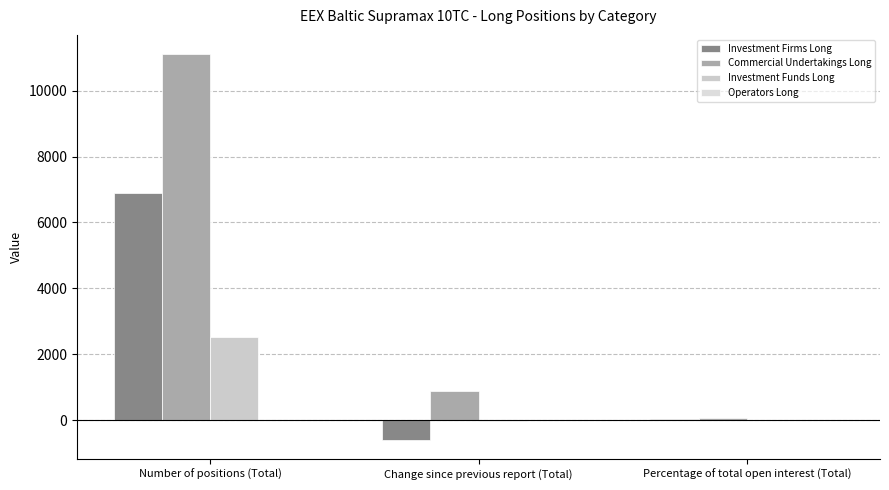

What is the label of the 1st bar from the left?

Number of positions (Total)